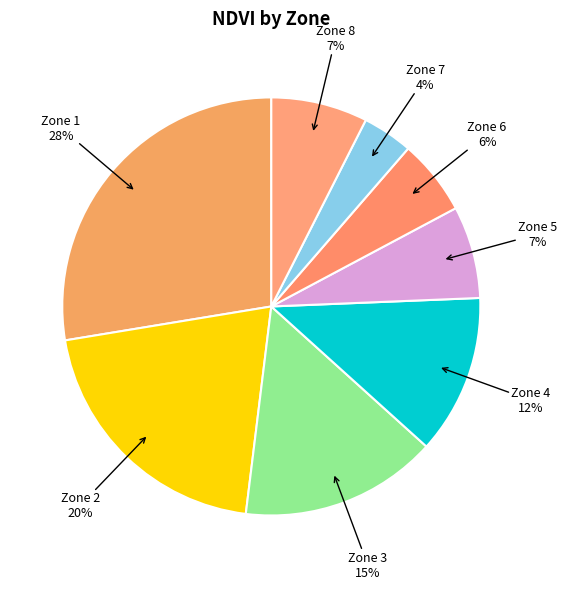

The Zone 5 slice represents 7% of the pie. True or false?

True